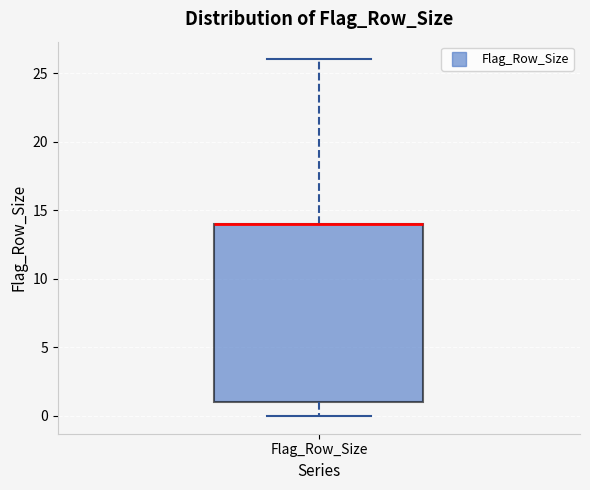

Read this box plot against the y-axis: the position of the median line, the range covered by the box, and the ends of both whiskers. The values are not printed on the chart, so give them approximately, as read against the axis.

median 14 (drawn on the box's upper edge), box 1 to 14, whiskers 0 to 26